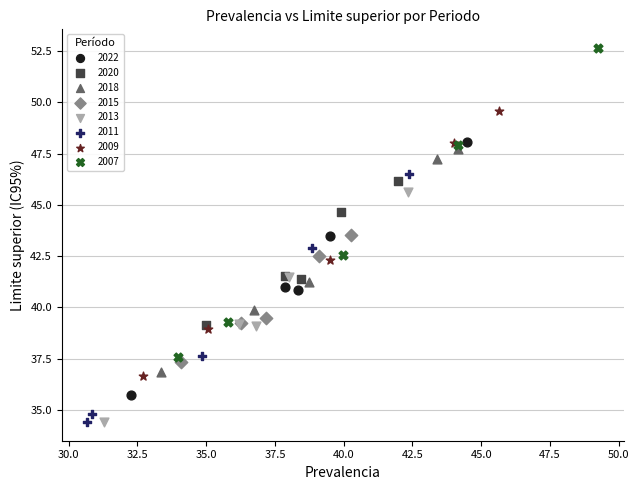

Which series contains the highest Y value?

2007